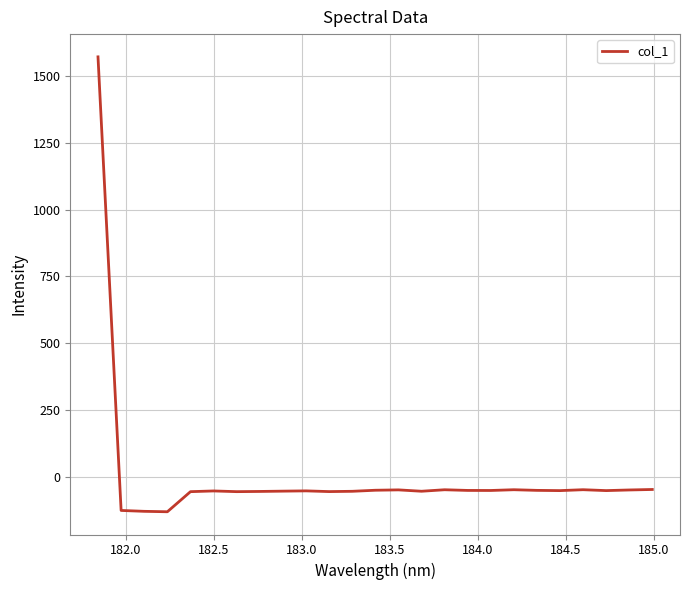

What is the greatest value displayed?

1571.2